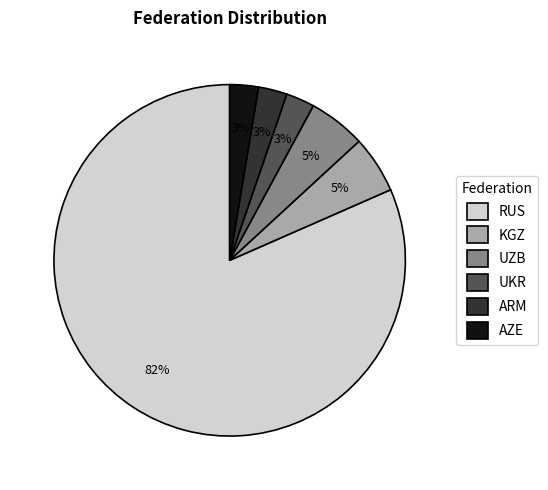

Which has a higher value, RUS or UKR?

RUS